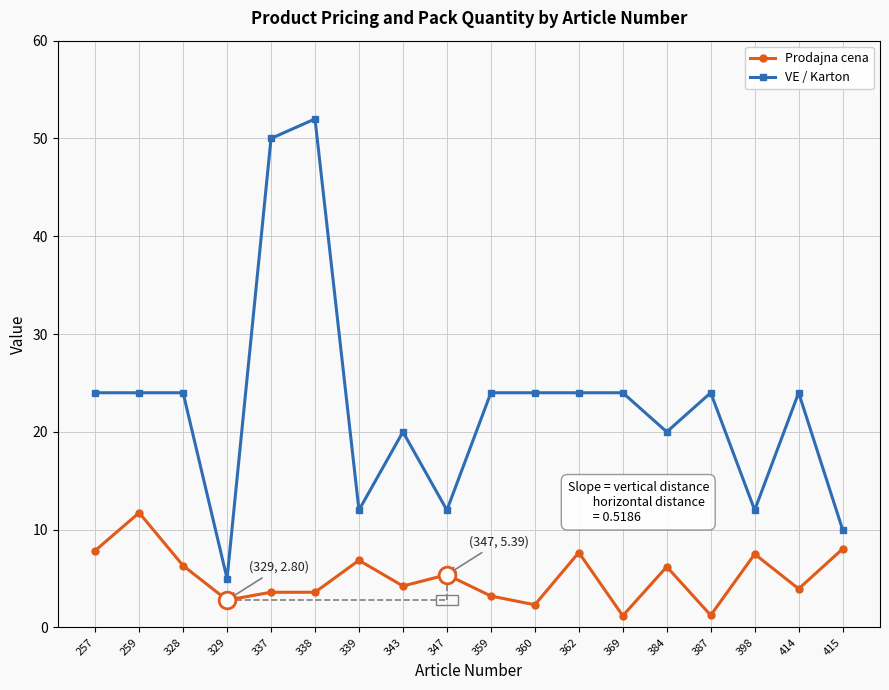

Which series changed the most between 259 and 360?

Prodajna cena